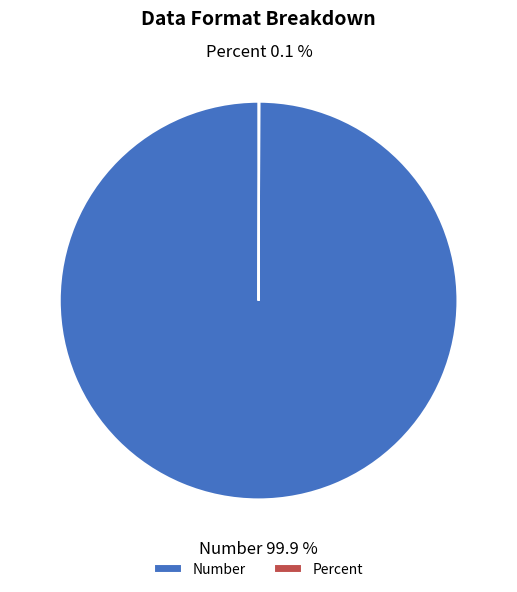

Is Number the majority of the pie?

Yes